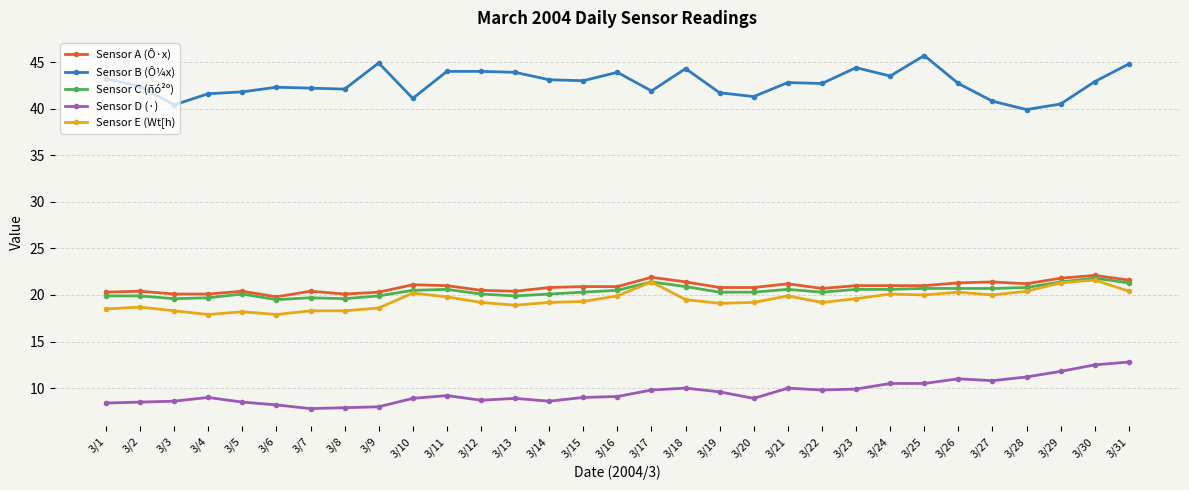

What is the minimum value for Sensor B (Ô¼x)?

39.9